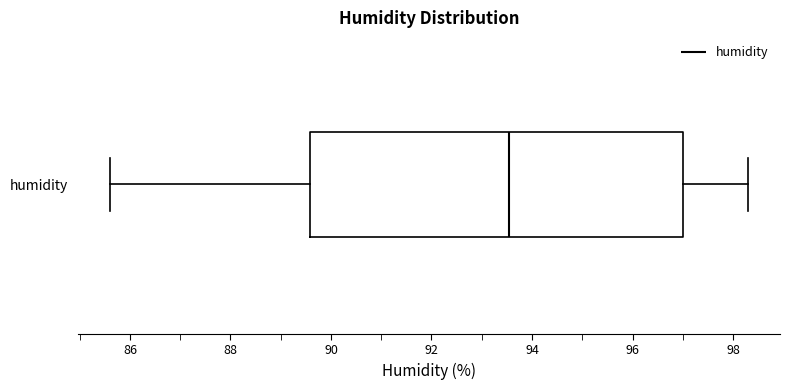

Transcribe this box plot: give where the median line is, the range the box spans, and where the two whiskers end, as read against the x-axis. The values are not printed on the chart, so give them approximately, as read against the axis.

median 93.6, box 89.6 to 97.0, whiskers 85.6 to 98.4